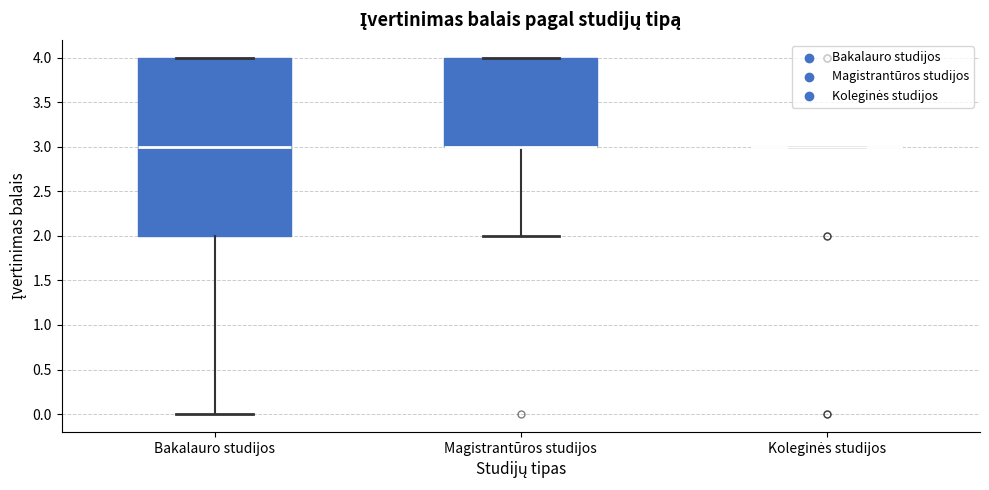

Where is the lower edge of the box for Bakalauro studijos on the y-axis? The values are not printed on the chart, so give them approximately, as read against the axis.

2